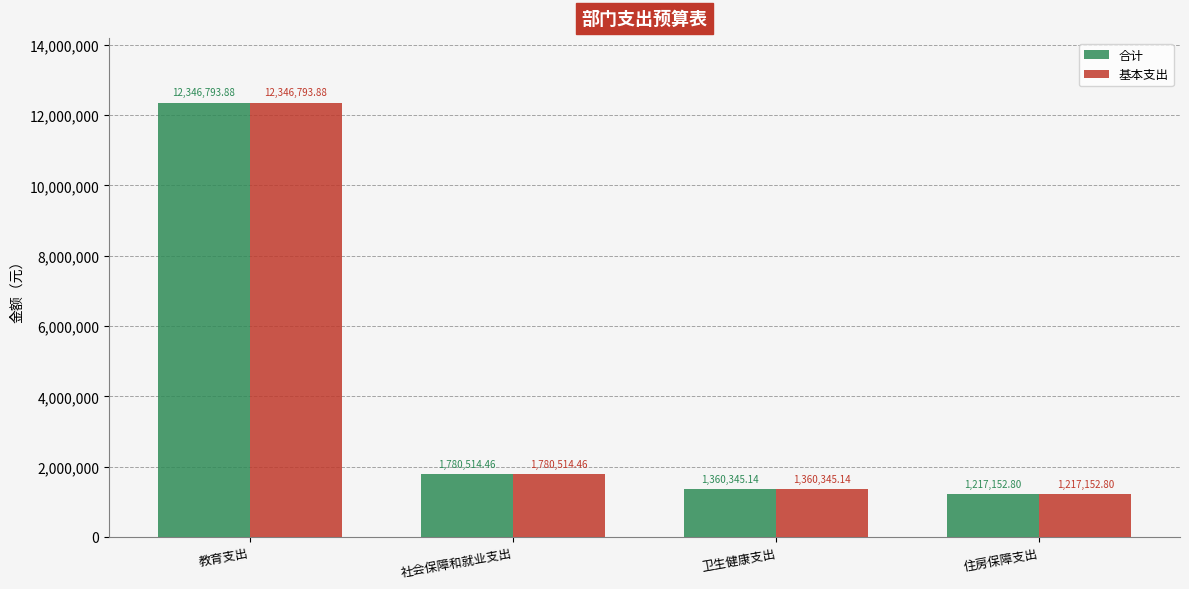

Does the chart contain stacked bars?

No